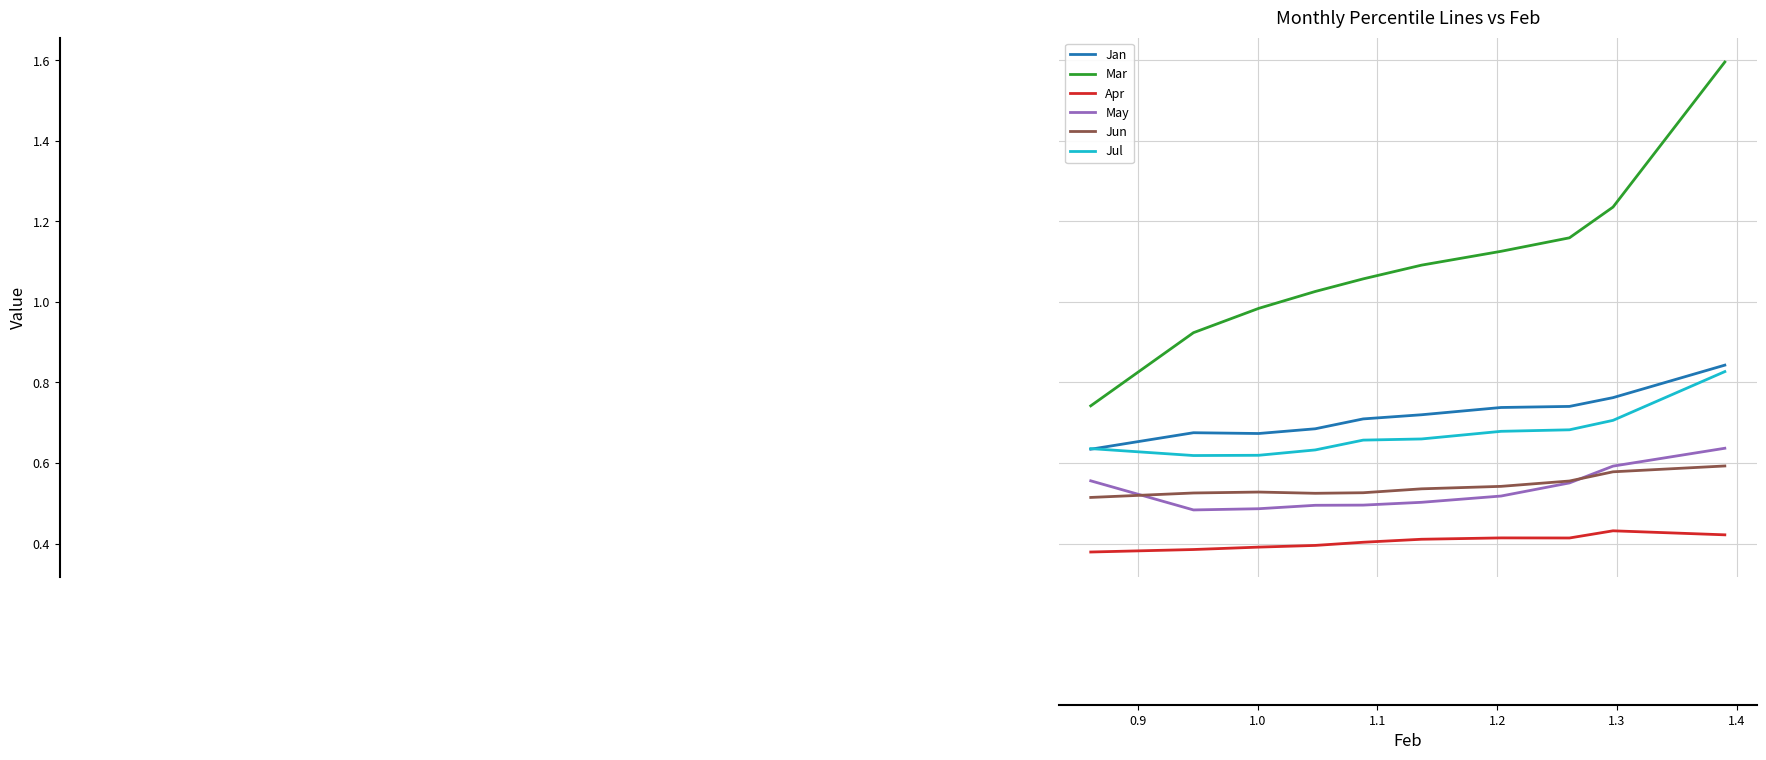

Which series has the widest spread of values?

Mar